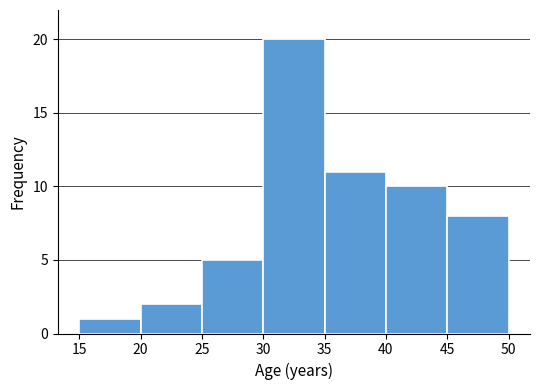

How tall is the bar that spans 30 to 35 on the x-axis? The values are not printed on the chart, so give them approximately, as read against the axis.

20